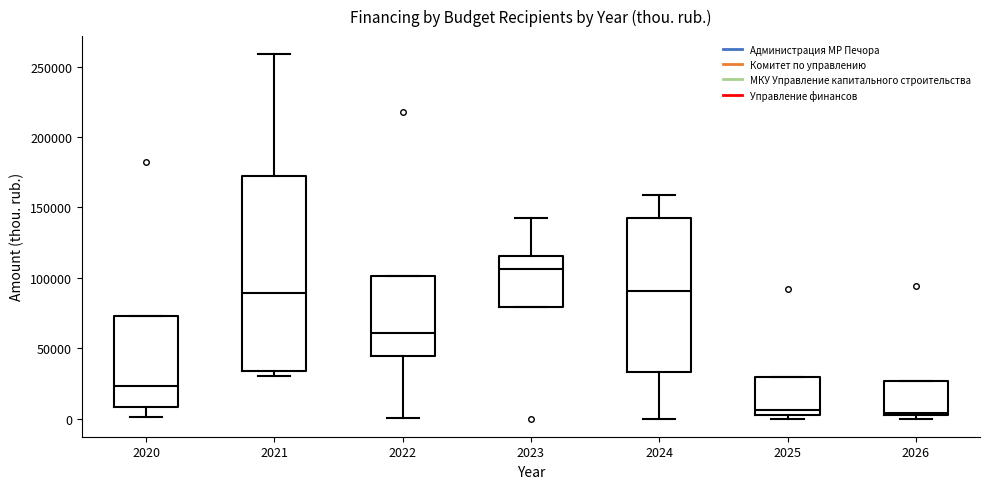

Which box has the highest median line?

2023